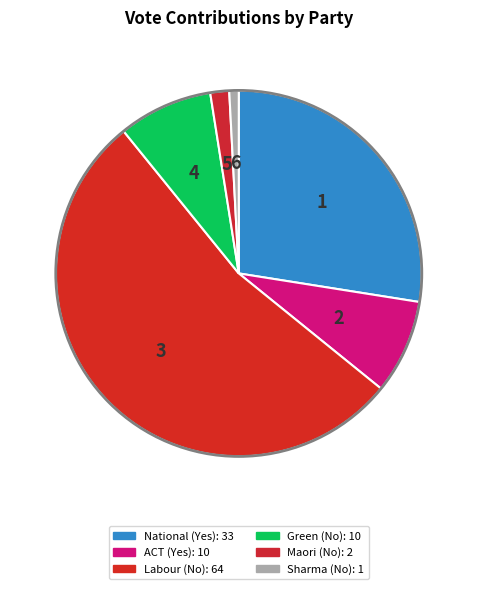

Does Labour (No) account for over 50% of the chart?

Yes